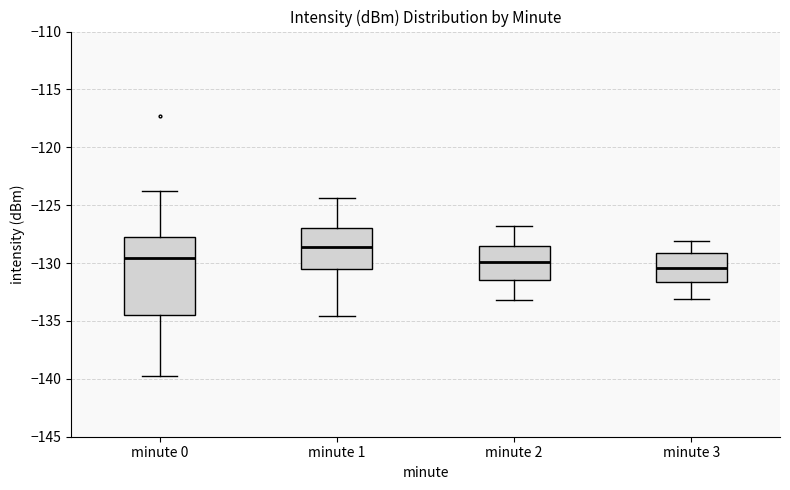

Where does the median line of the box for minute 3 sit on the y-axis? The values are not printed on the chart, so give them approximately, as read against the axis.

-130.5